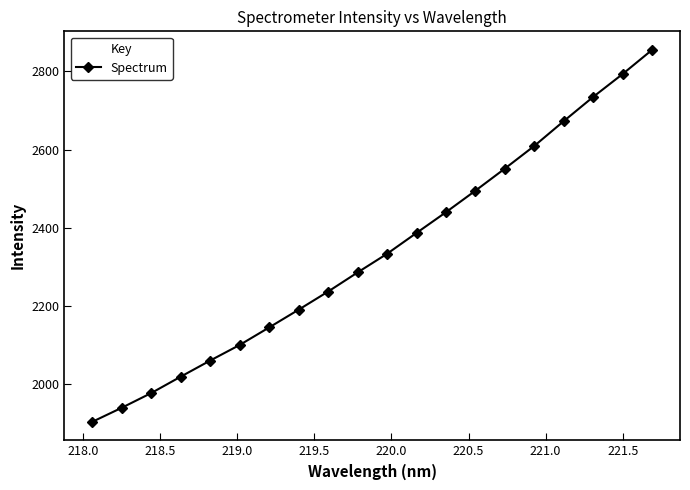

What is the maximum value shown in the chart?

2855.0